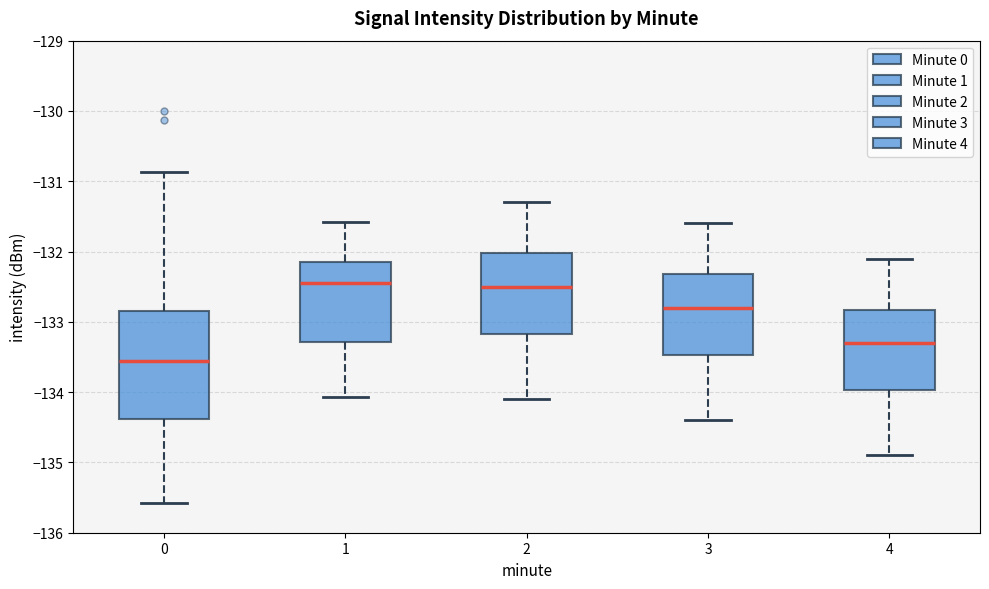

Which box is the tallest, from its lower edge to its upper edge?

0